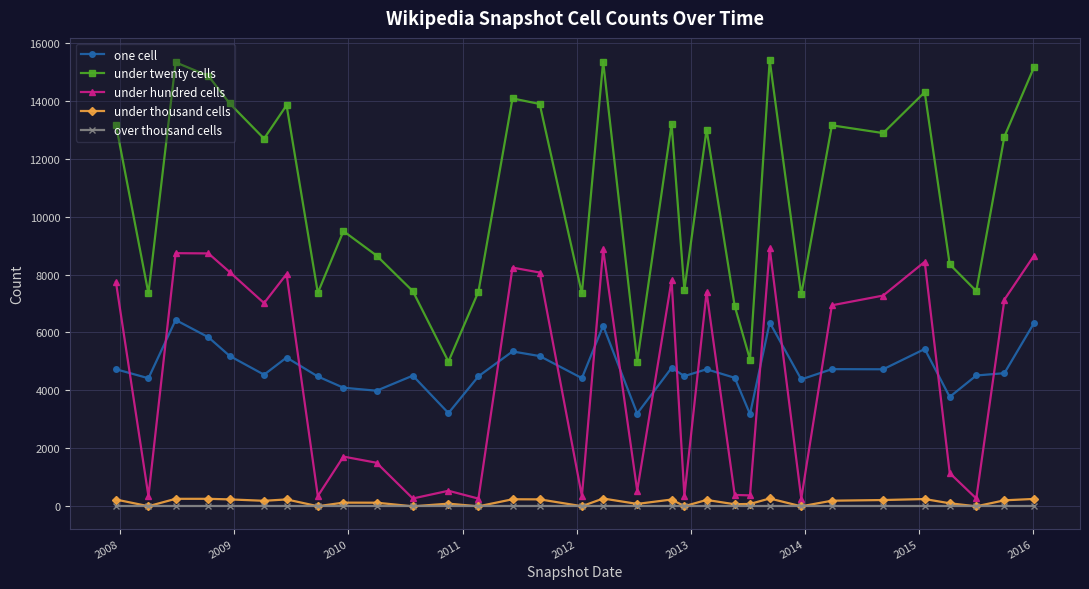

What is the value of the one cell point at the 29th from the left?

3777